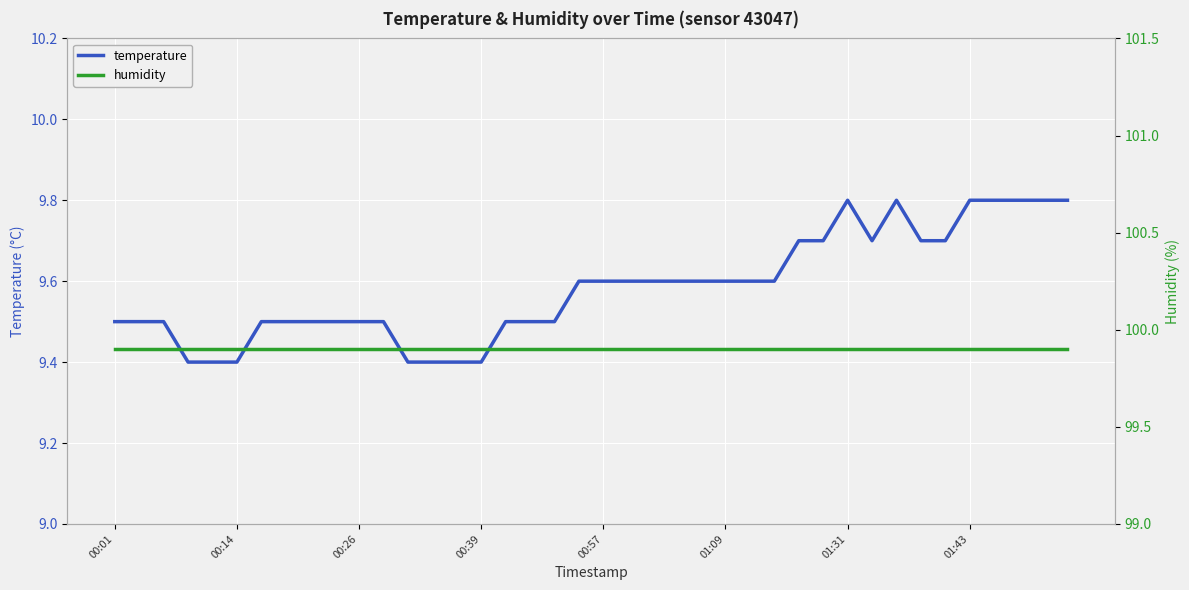

True or false: humidity and temperature cross at least once.

False